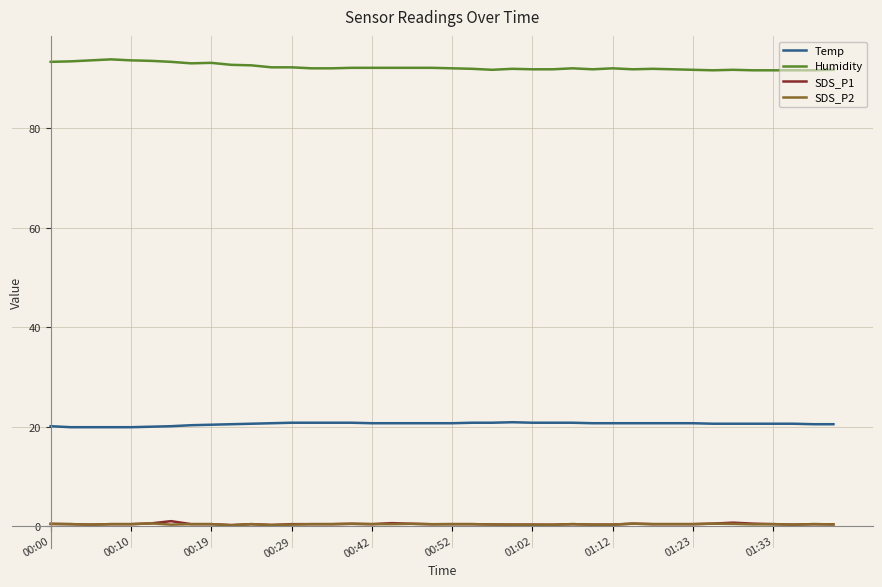

Which series has the largest total across all categories?

Humidity